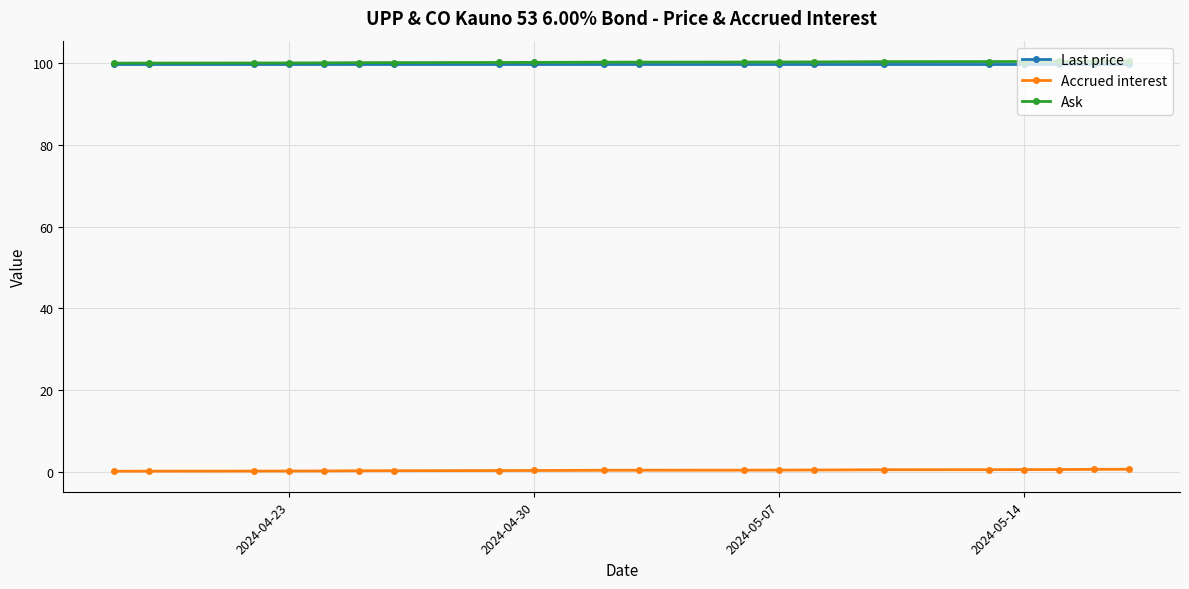

Which series has the largest total across all categories?

Ask